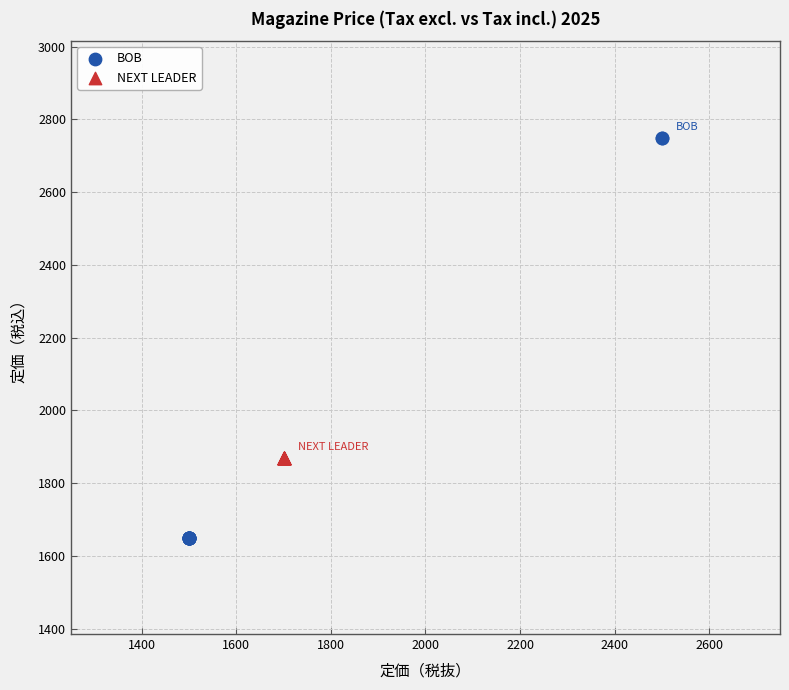

Which series reaches the minimum Y coordinate?

BOB